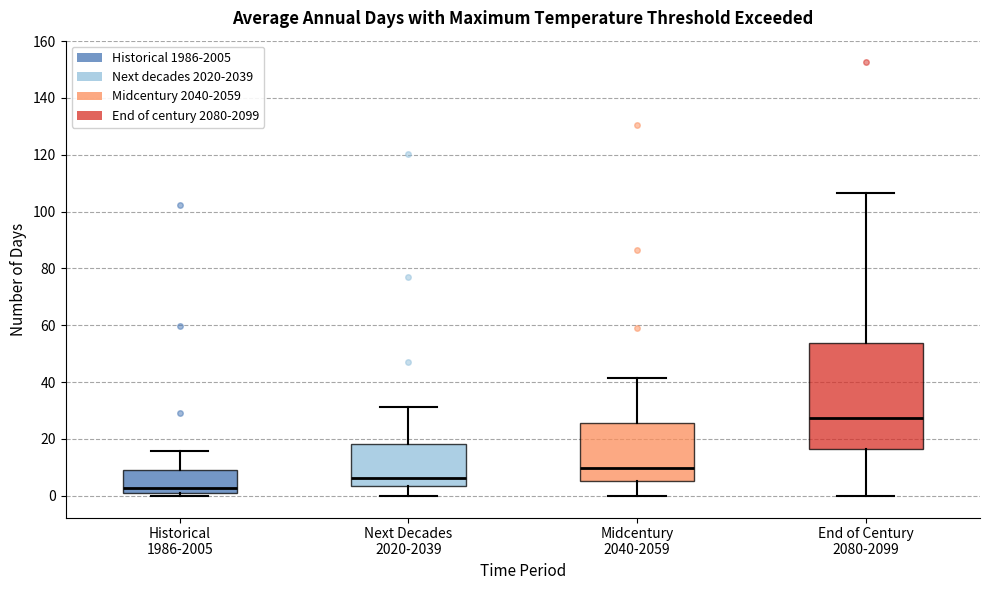

Reading left to right, read every box against the y-axis: the position of its median line, the range the box covers, and the ends of its whiskers. The values are not printed on the chart, so give them approximately, as read against the axis.

Historical 1986-2005: median 2, box 0 to 8, whiskers 0 (just below the box's lower edge) to 16
Next Decades 2020-2039: median 6, box 4 to 18, whiskers 0 to 32
Midcentury 2040-2059: median 10, box 6 to 26, whiskers 0 to 42
End of Century 2080-2099: median 28, box 16 to 54, whiskers 0 to 106